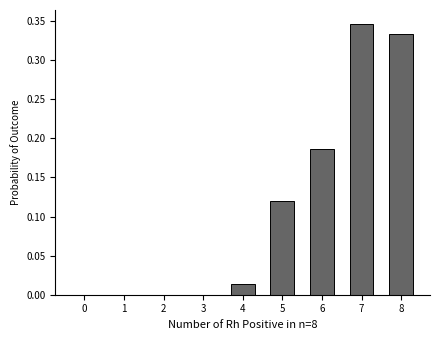

At which category does the chart reach its peak across all series?

7